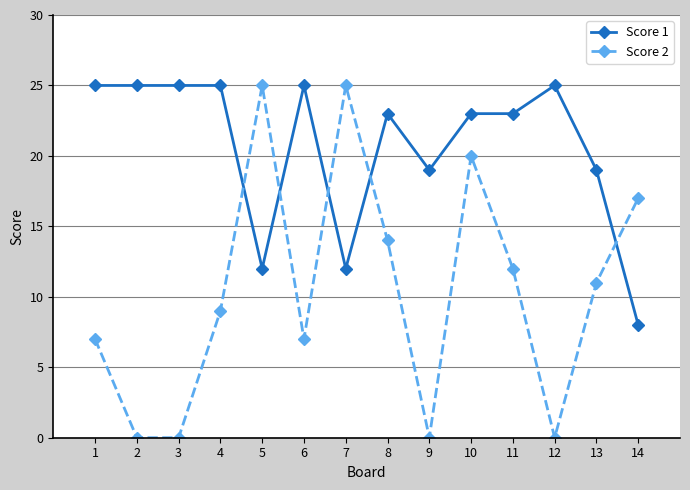

How many series are shown in this chart?

2